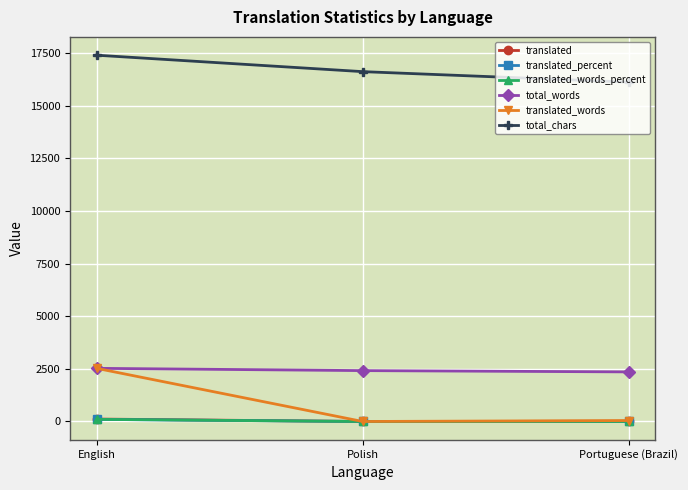

How many data points does each series have?

3